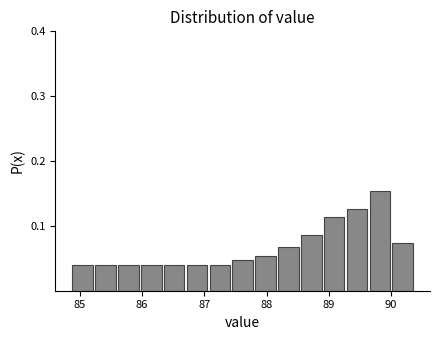

Around what value on the x-axis is the tallest bar? Give the approximate position of its centre, as read against the axis.

89.8